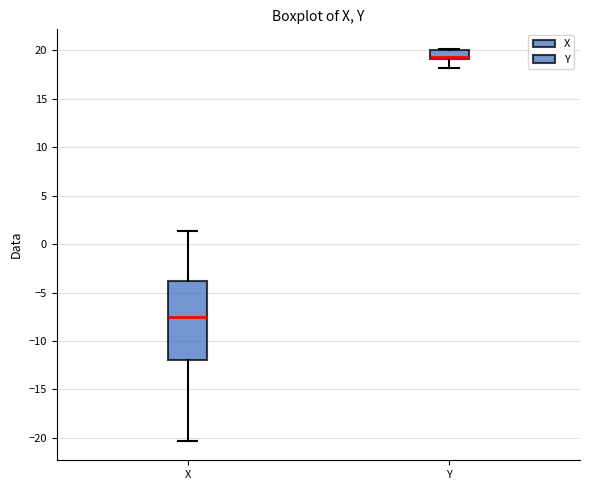

Reading left to right, transcribe this box plot: for each box, give where its median line is, the range the box spans, and where its two whiskers end, as read against the y-axis. The values are not printed on the chart, so give them approximately, as read against the axis.

X: median -7.5, box -12.0 to -4.0, whiskers -20.5 to 1.5
Y: median 19.5 (drawn on the box's lower edge), box 19.0 to 20.0, whiskers 18.0 to 20.0